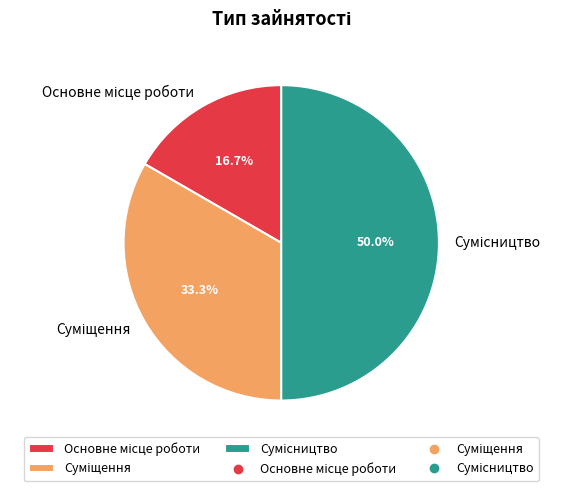

Does Сумісництво represent more than half of the total?

No